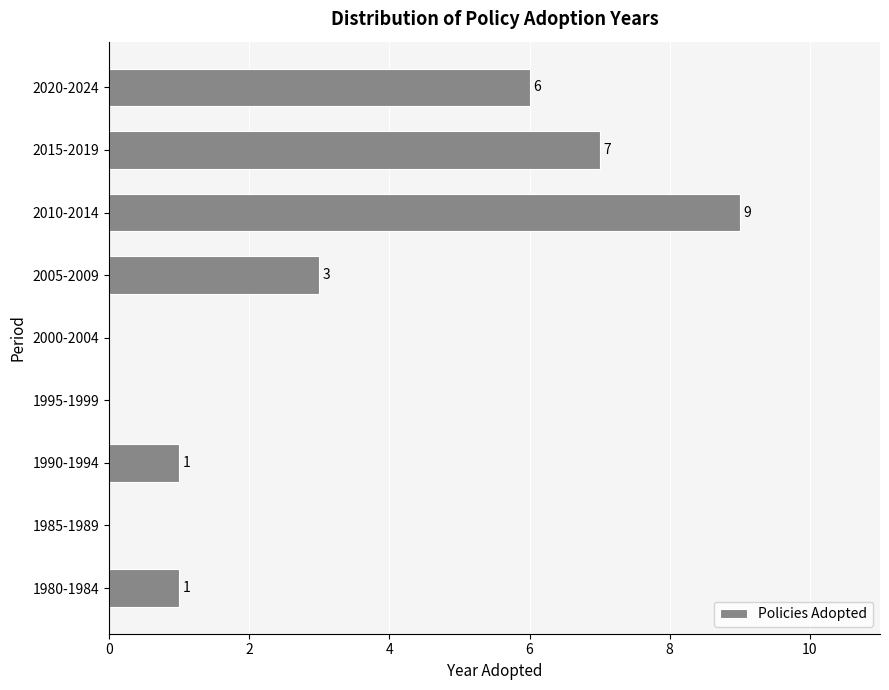

Reading bottom to top, transcribe all the data shown in this chart.

1980-1984=1	1985-1989=0	1990-1994=1	1995-1999=0	2000-2004=0	2005-2009=3	2010-2014=9	2015-2019=7	2020-2024=6